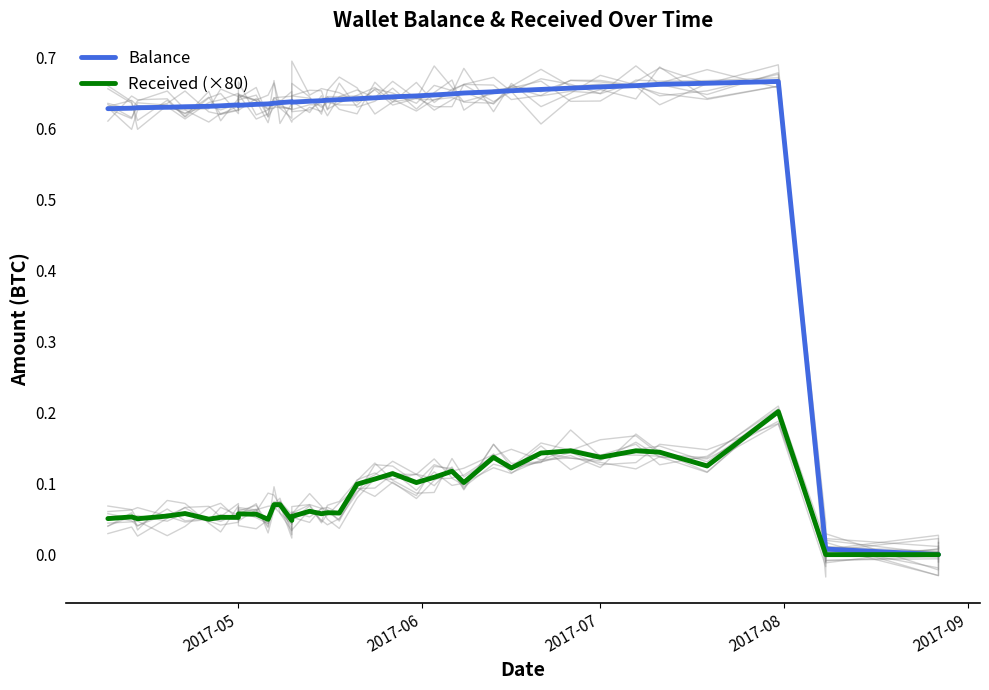

Is this an area chart (filled region under the line)?

No